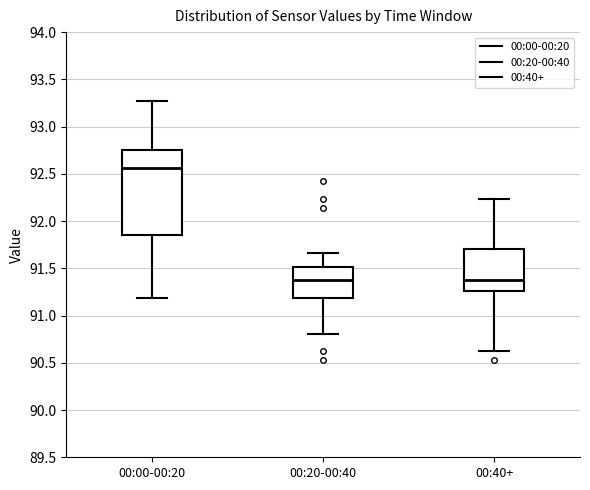

Reading left to right, transcribe this box plot: for each box, give where its median line is, the range the box spans, and where its two whiskers end, as read against the y-axis. The values are not printed on the chart, so give them approximately, as read against the axis.

00:00-00:20: median 92.55, box 91.85 to 92.75, whiskers 91.20 to 93.25
00:20-00:40: median 91.40, box 91.20 to 91.50, whiskers 90.80 to 91.65
00:40+: median 91.40, box 91.25 to 91.70, whiskers 90.60 to 92.25